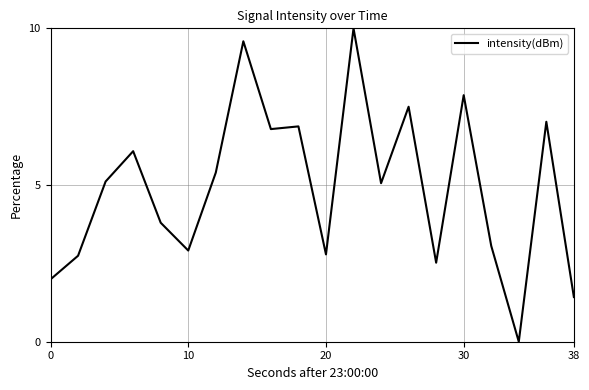

What is the difference between the maximum and minimum values?

10.0